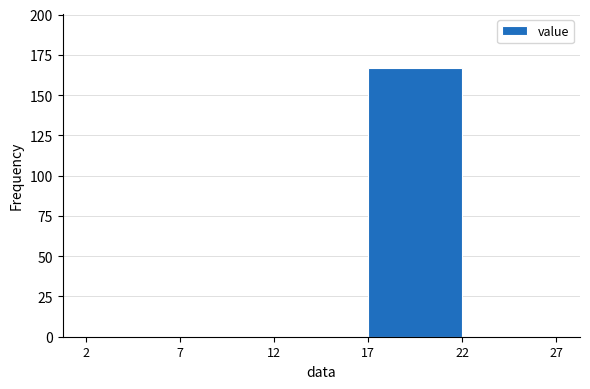

Reading left to right, transcribe this chart: for each bar, give the range it covers on the x-axis and its height. The values are not printed on the chart, so give them approximately, as read against the axis.

2 to 7: 0
7 to 12: 0
12 to 17: 0
17 to 22: 165
22 to 27: 0